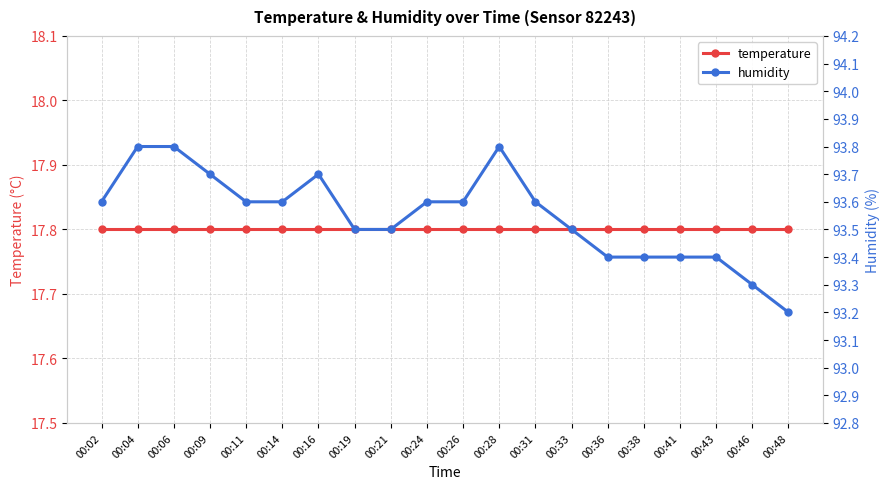

What is the difference between the second highest and minimum values in the humidity series?

0.6